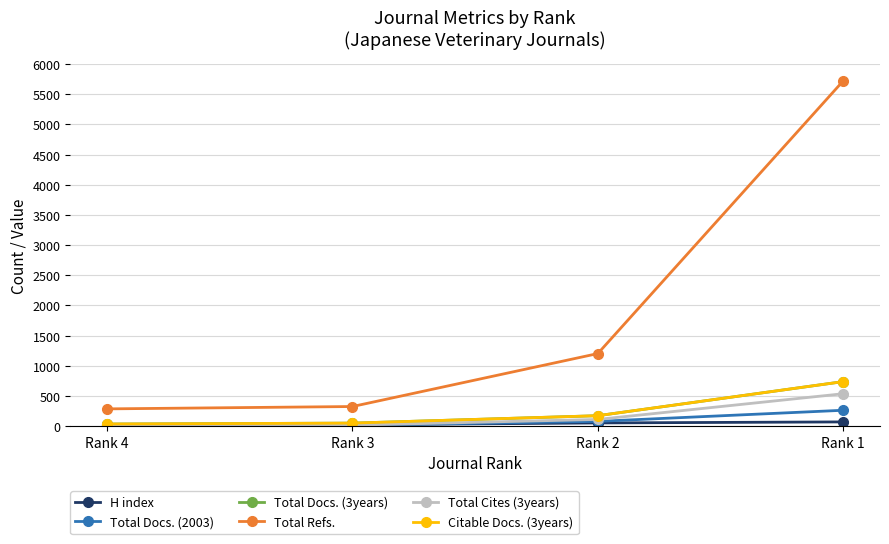

Is this an area chart (filled region under the line)?

No